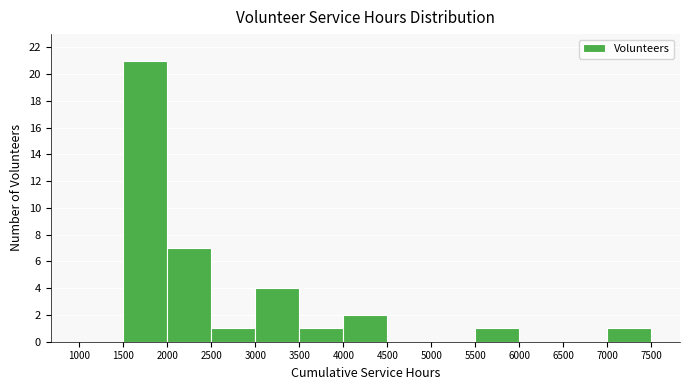

Reading left to right, transcribe this chart: for each bar, give the range it covers on the x-axis and its height. The values are not printed on the chart, so give them approximately, as read against the axis.

1000 to 1500: 0
1500 to 2000: 21
2000 to 2500: 7
2500 to 3000: 1
3000 to 3500: 4
3500 to 4000: 1
4000 to 4500: 2
4500 to 5000: 0
5000 to 5500: 0
5500 to 6000: 1
6000 to 6500: 0
6500 to 7000: 0
7000 to 7500: 1